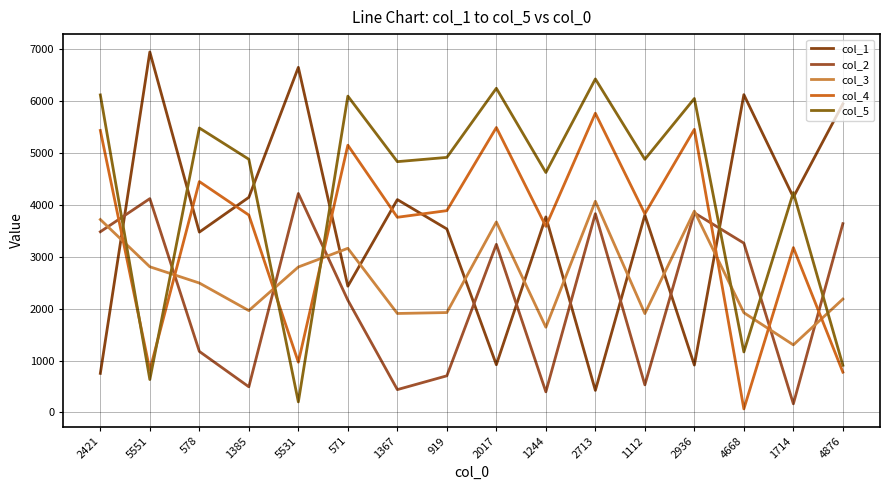

Is it true that col_3 equals 5567 at 571?

False